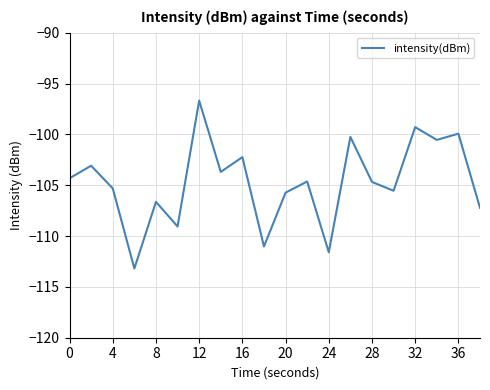

What is the greatest value displayed?

-96.7